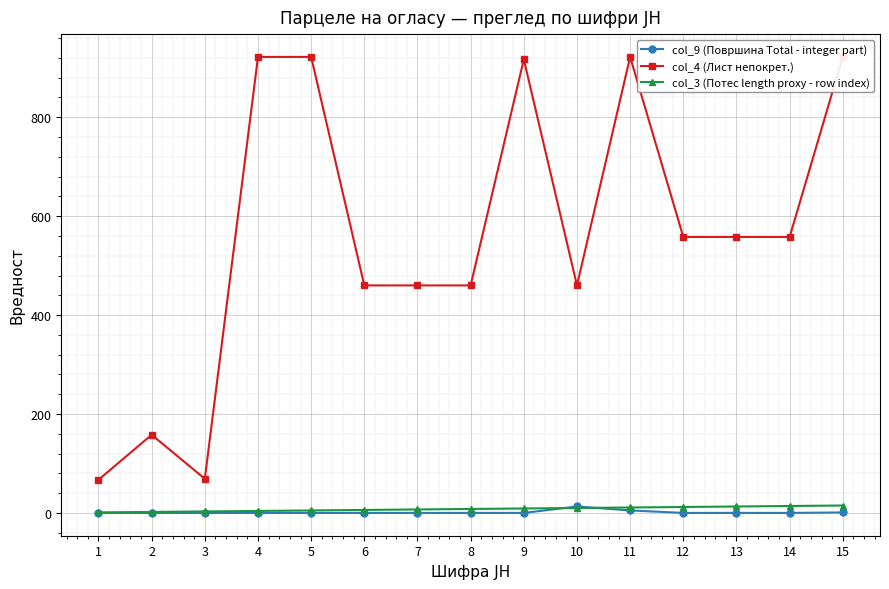

At how many categories does at least one series exceed 83?

13